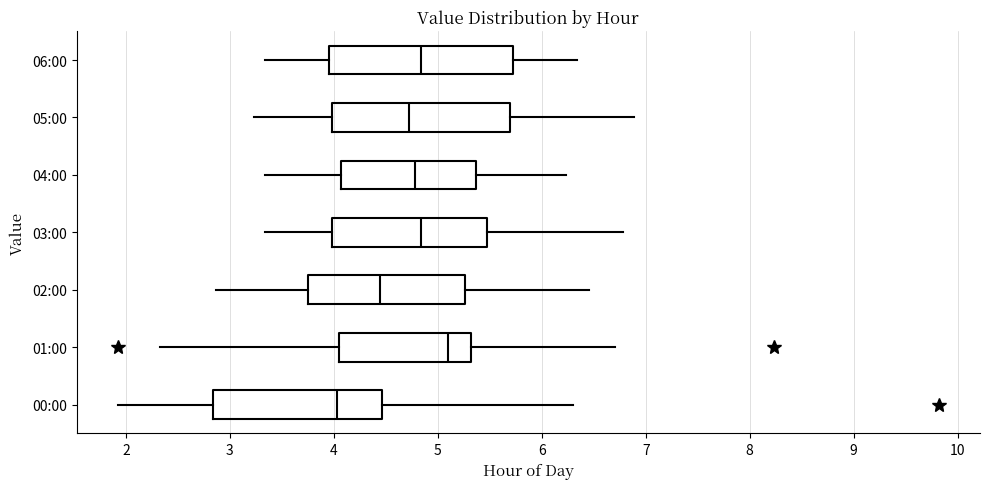

Which box has the furthest to the right median line?

01:00